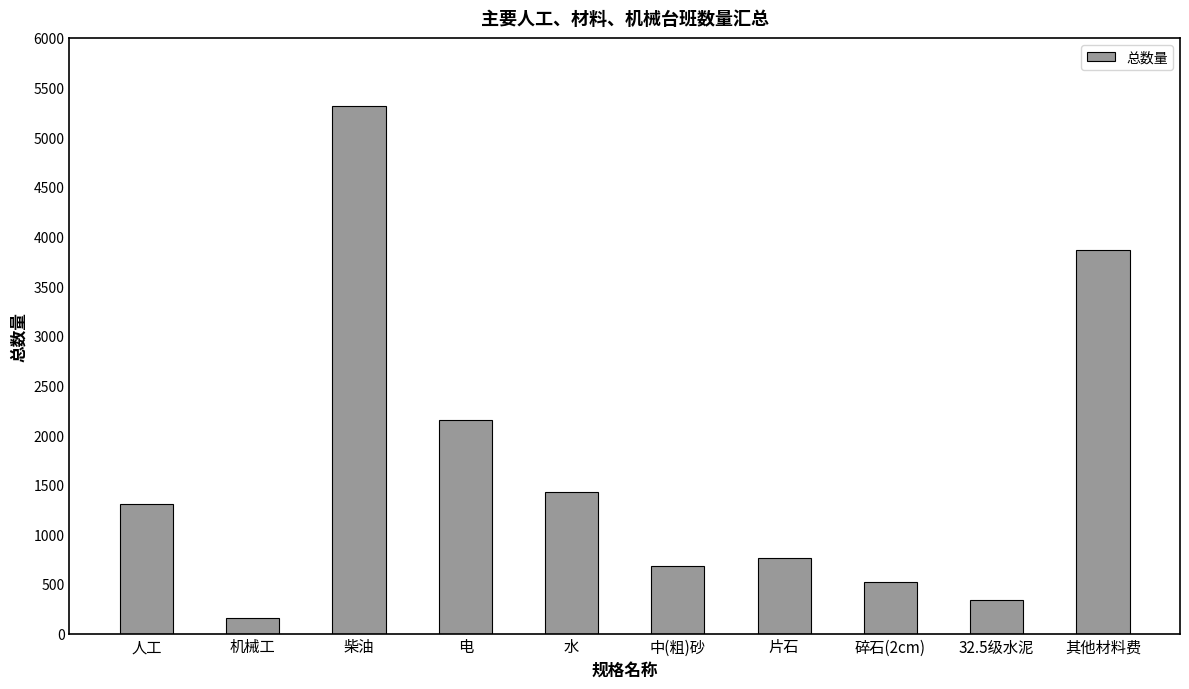

At which category does the chart reach its minimum across all series?

机械工